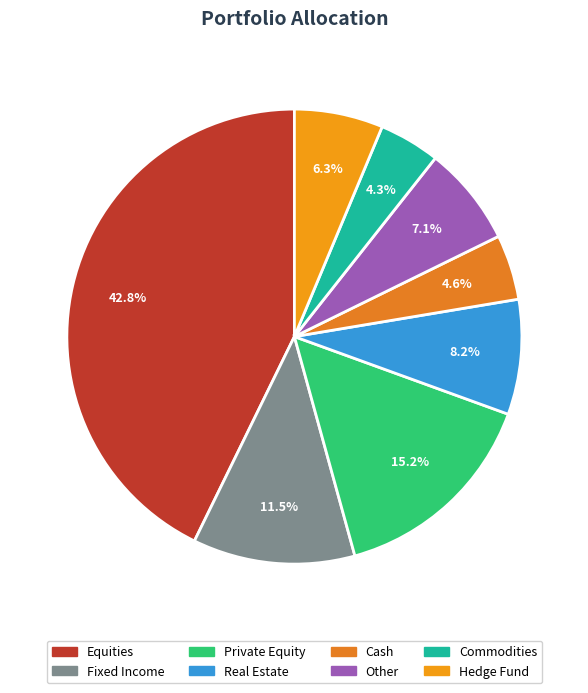

Which category has the smallest portion of the pie?

Commodities